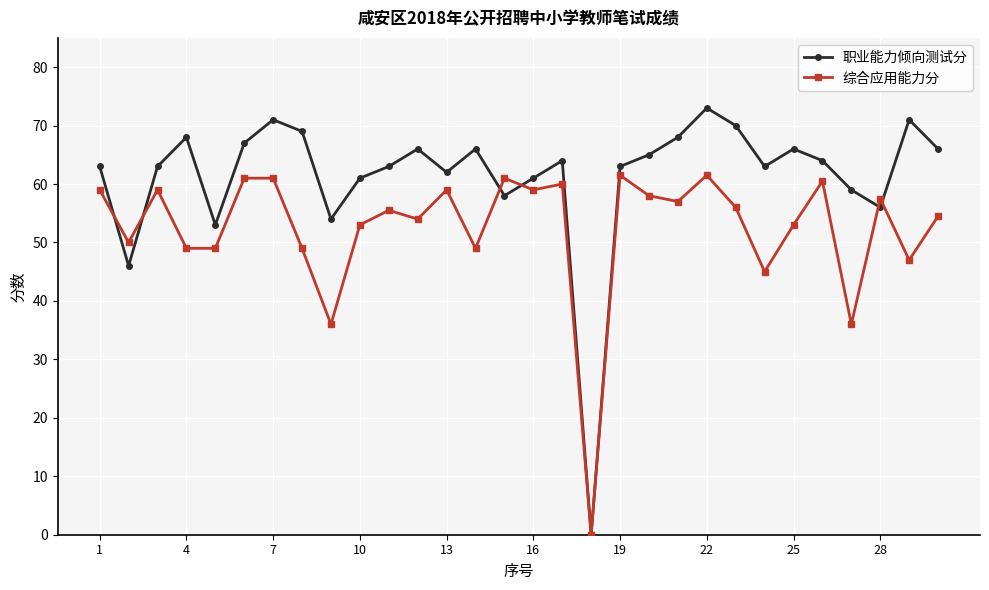

Which series has the widest spread of values?

职业能力倾向测试分